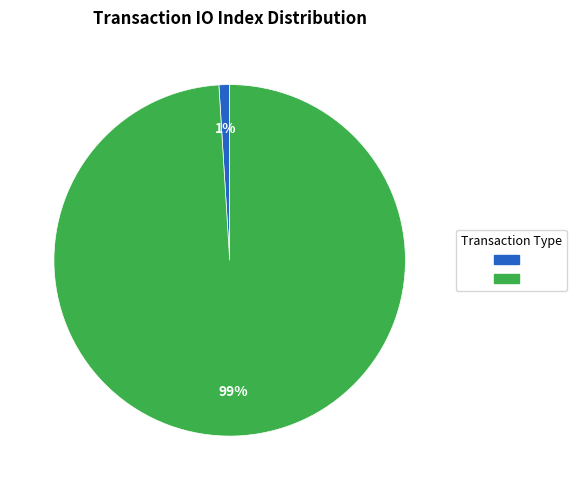

Does any single category account for the majority?

Yes